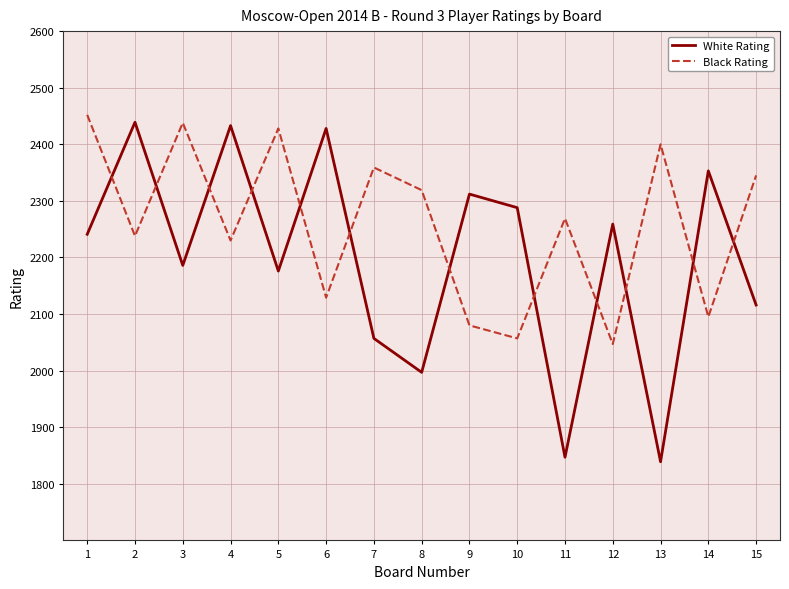

At how many categories does at least one series exceed 1999?

15